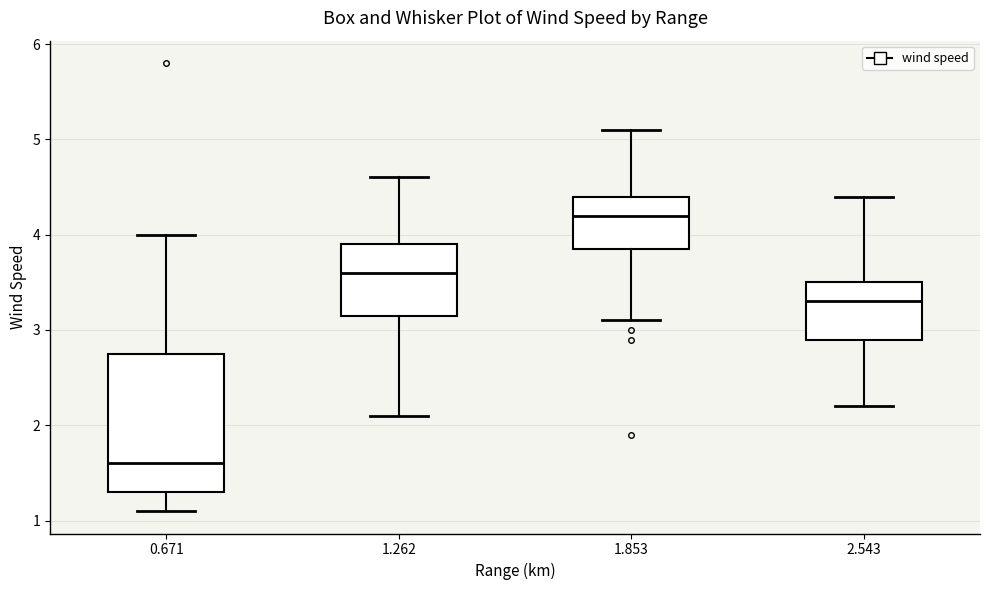

Reading left to right, read every box against the y-axis: the position of its median line, the range the box covers, and the ends of its whiskers. The values are not printed on the chart, so give them approximately, as read against the axis.

0.671: median 1.6, box 1.3 to 2.8, whiskers 1.1 to 4.0
1.262: median 3.6, box 3.2 to 3.9, whiskers 2.1 to 4.6
1.853: median 4.2, box 3.9 to 4.4, whiskers 3.1 to 5.1
2.543: median 3.3, box 2.9 to 3.5, whiskers 2.2 to 4.4